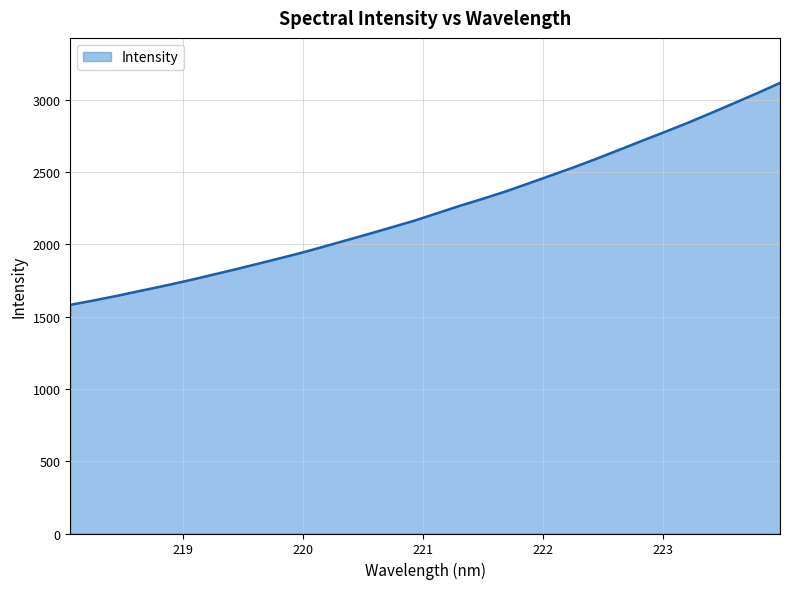

What is the greatest value displayed?

3118.0